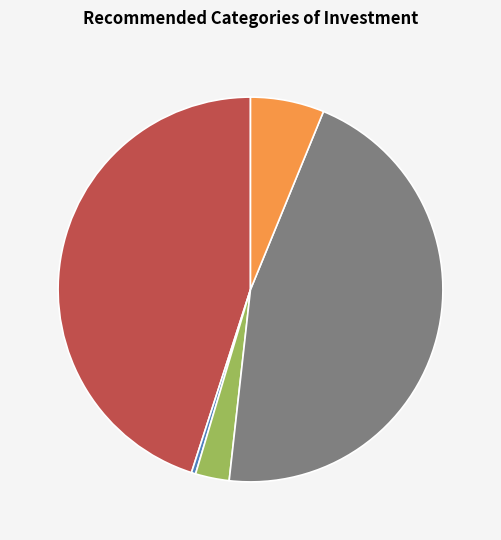

Which has a higher value, CHARME or ERABLE?

ERABLE